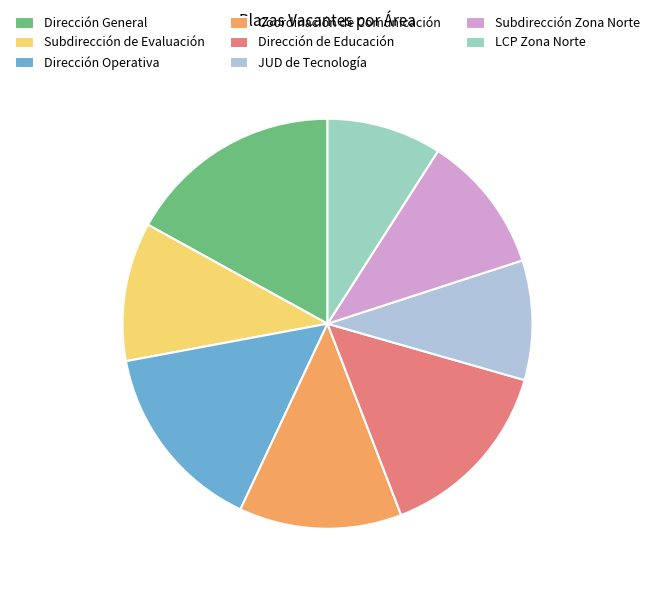

How many slices are in this pie chart?

8